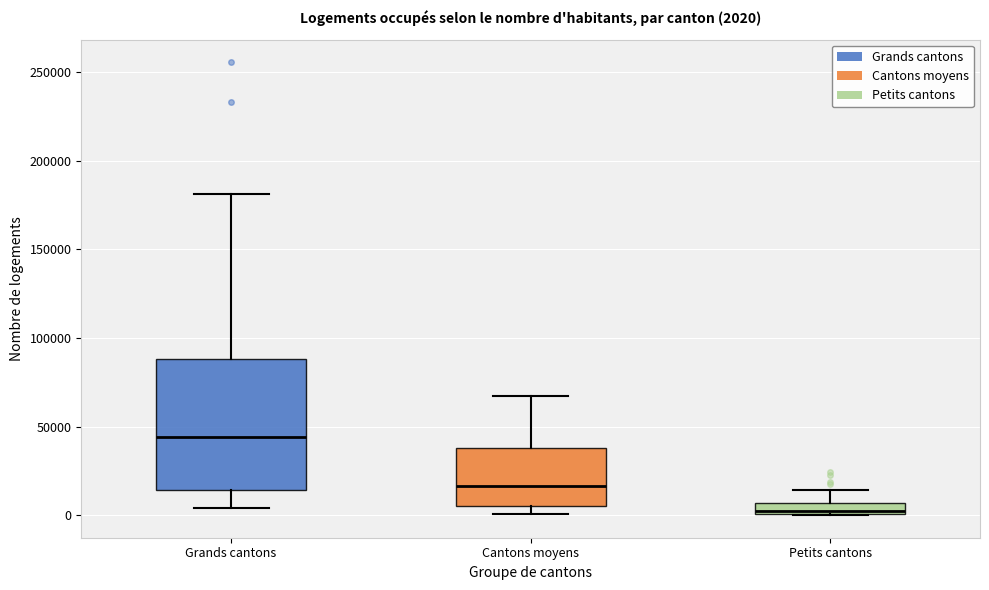

Comparing the boxes themselves (not the whiskers), which one is the tallest?

Grands cantons